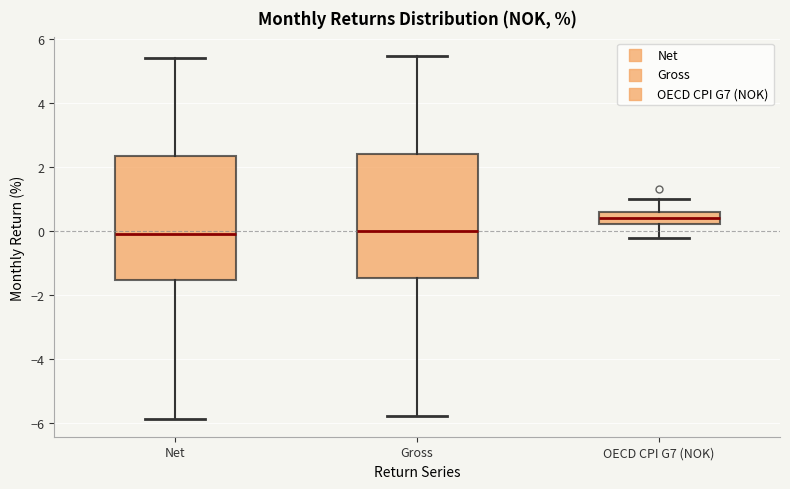

Which box has the highest median line?

OECD CPI G7 (NOK)